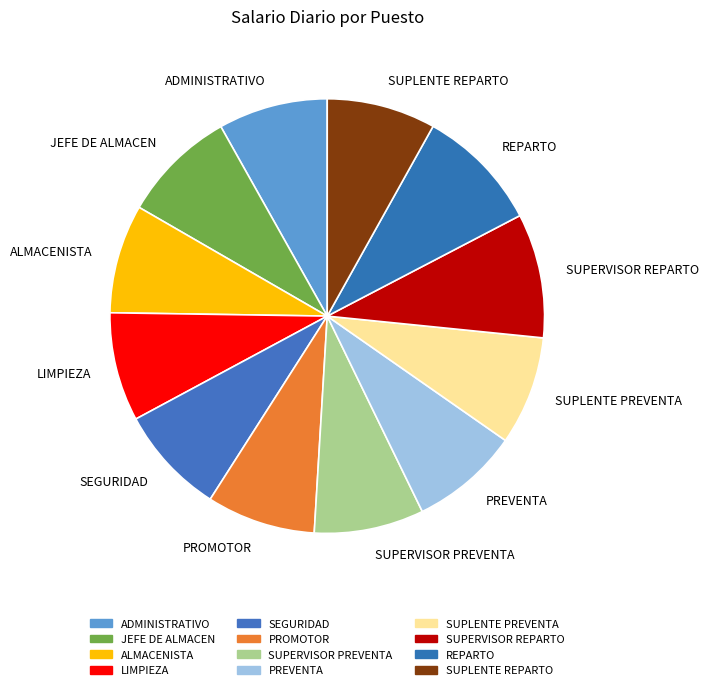

Is the sum of SUPLENTE PREVENTA and SUPERVISOR PREVENTA greater than half?

No